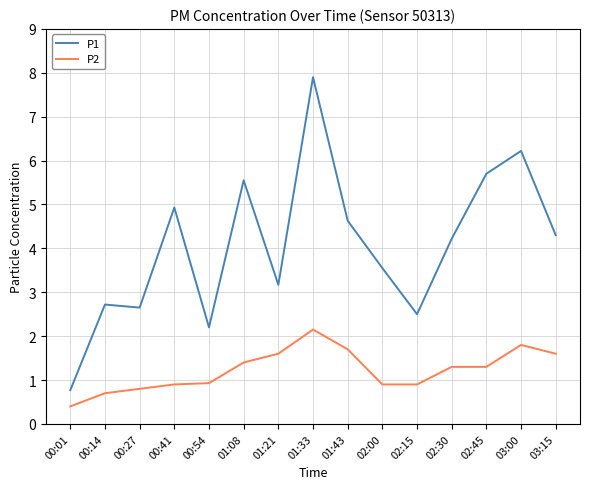

At 03:15, list the series in order from smallest to largest.

P2, P1